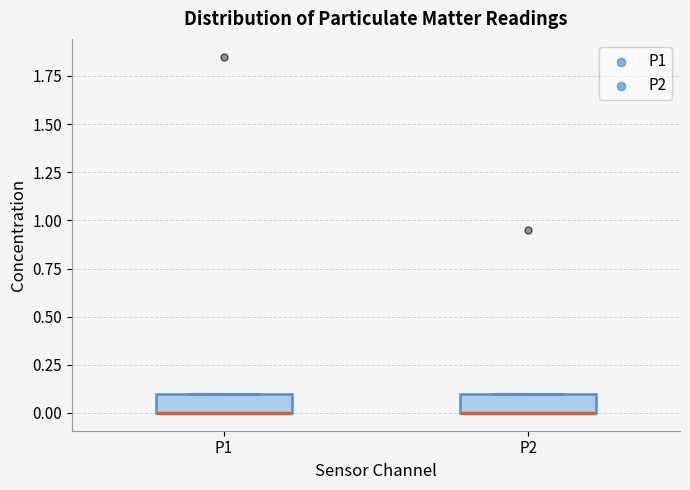

Where is the lower edge of the box for P1 on the y-axis? The values are not printed on the chart, so give them approximately, as read against the axis.

0.0